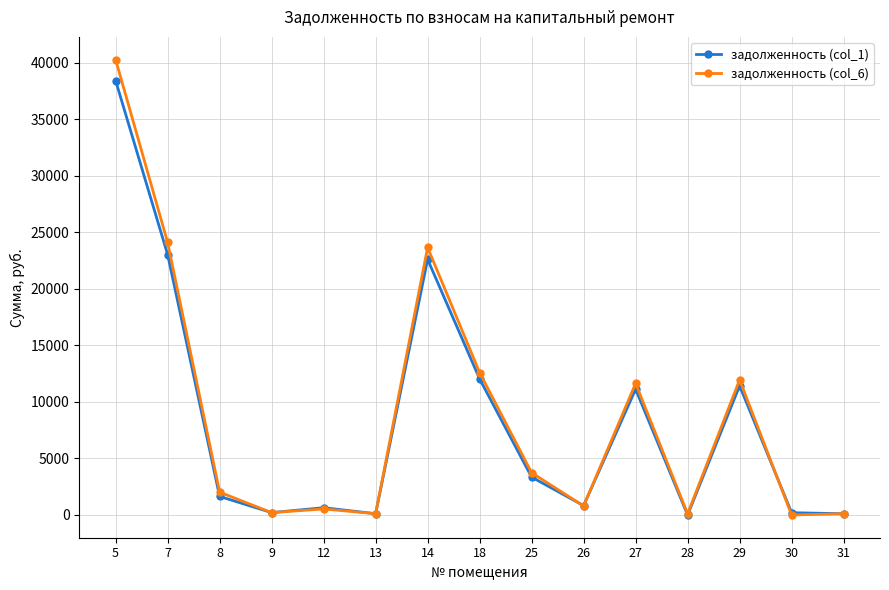

Rank the series by their maximum value, from highest to lowest.

задолженность (col_6), задолженность (col_1)